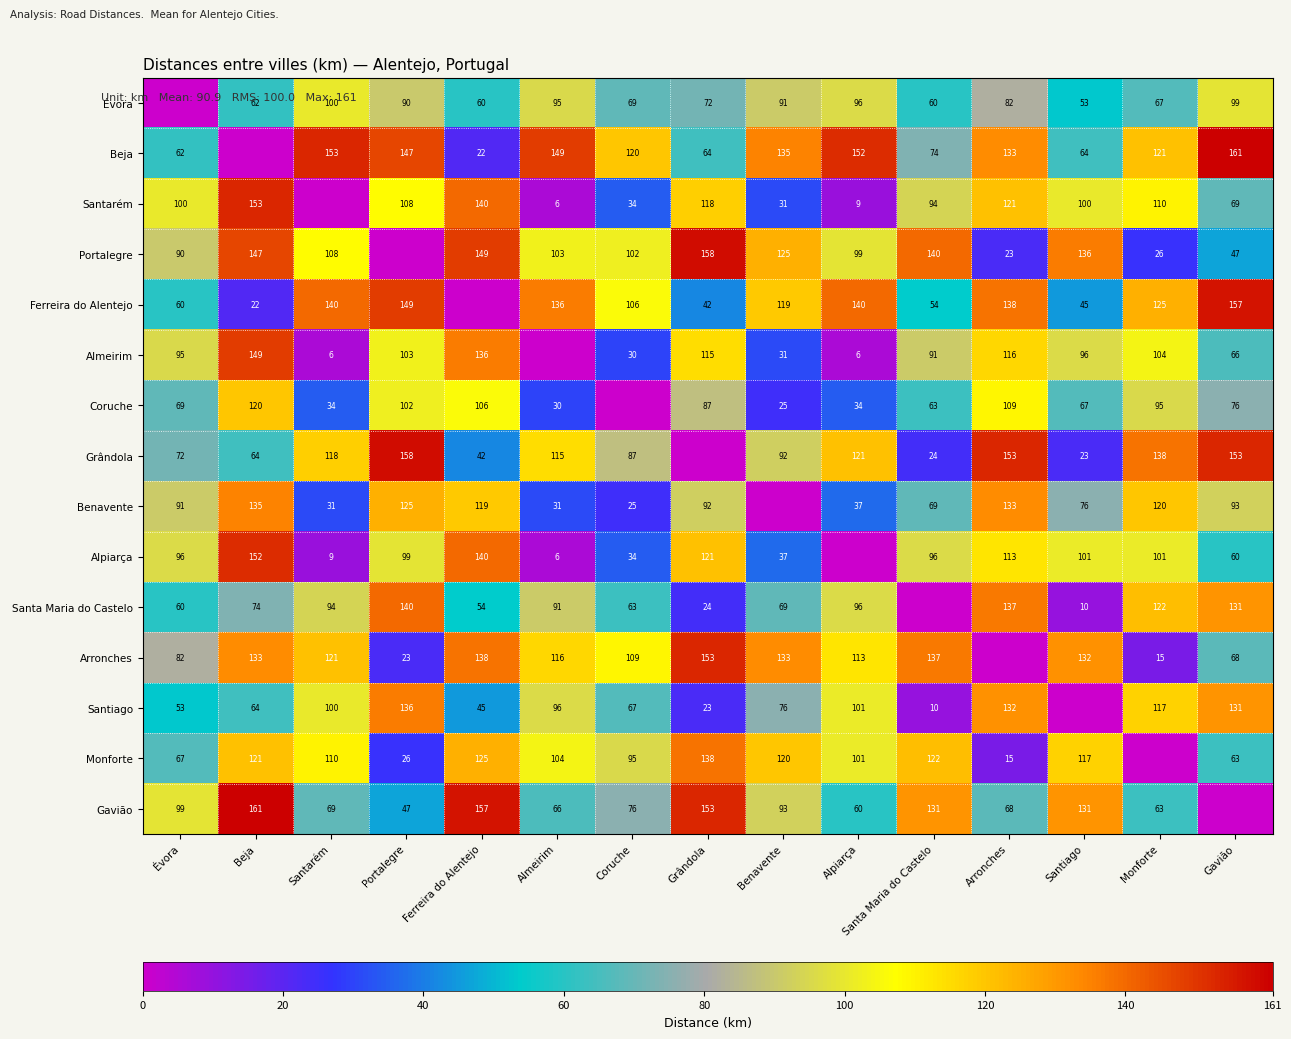

Is the value of Santa Maria do Castelo at Benavente greater than the value of Portalegre at Beja?

No